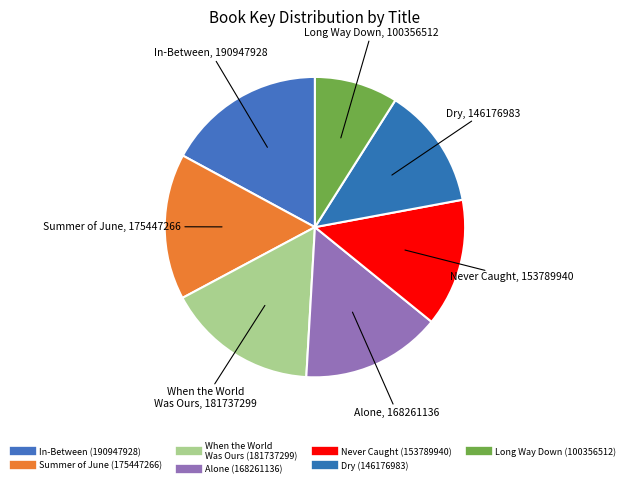

How many segments does this pie chart have?

7